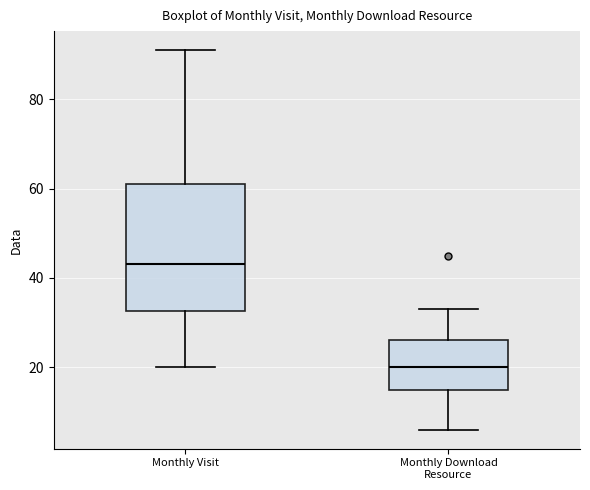

Comparing the boxes themselves (not the whiskers), which one is the tallest?

Monthly Visit